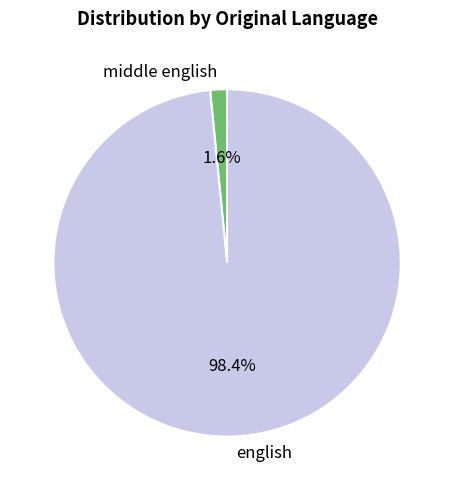

How many slices are in this pie chart?

2